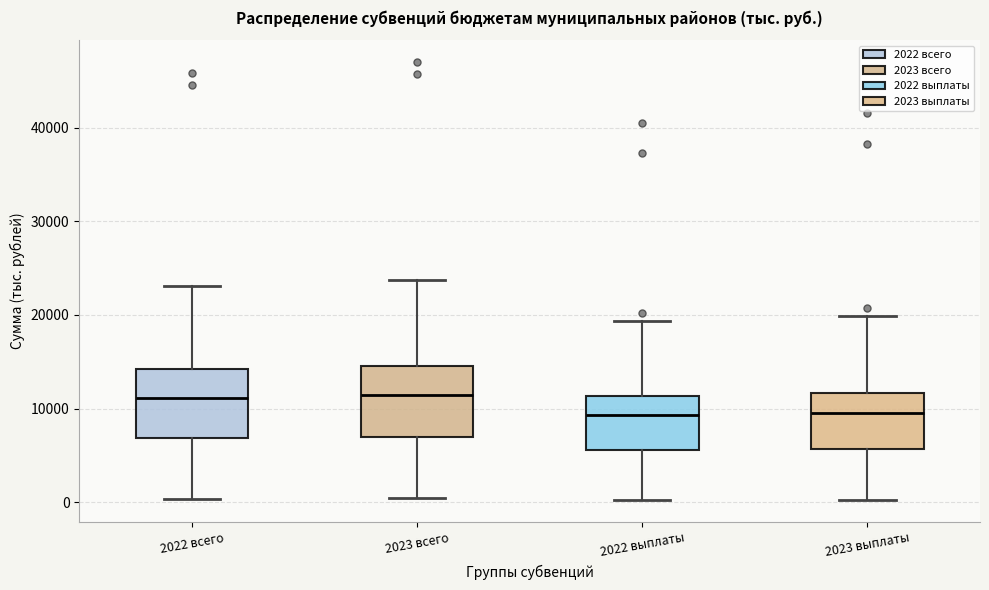

Reading left to right, transcribe this box plot: for each box, give where its median line is, the range the box spans, and where its two whiskers end, as read against the y-axis. The values are not printed on the chart, so give them approximately, as read against the axis.

2022 всего: median 11000, box 7000 to 14000, whiskers 0 to 23000
2023 всего: median 11000, box 7000 to 15000, whiskers 0 to 24000
2022 выплаты: median 9000, box 6000 to 11000, whiskers 0 to 19000
2023 выплаты: median 10000, box 6000 to 12000, whiskers 0 to 20000